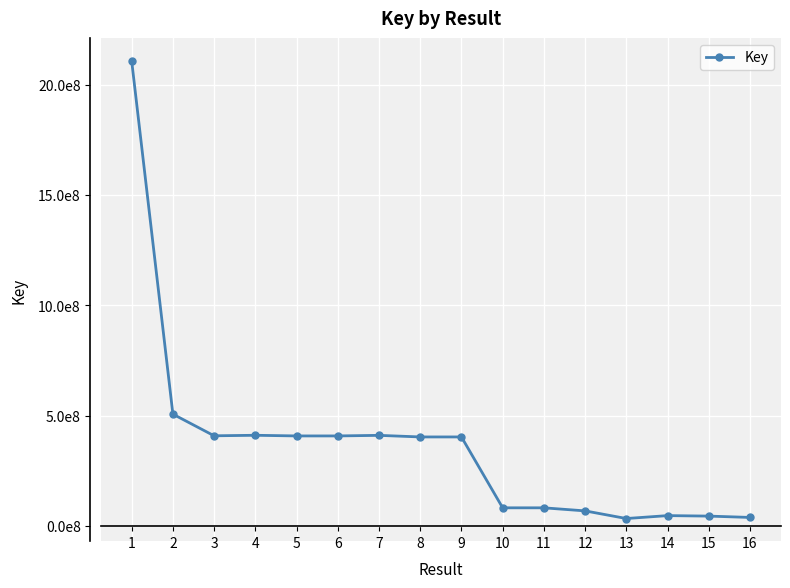

Does the chart have visible grid lines?

Yes